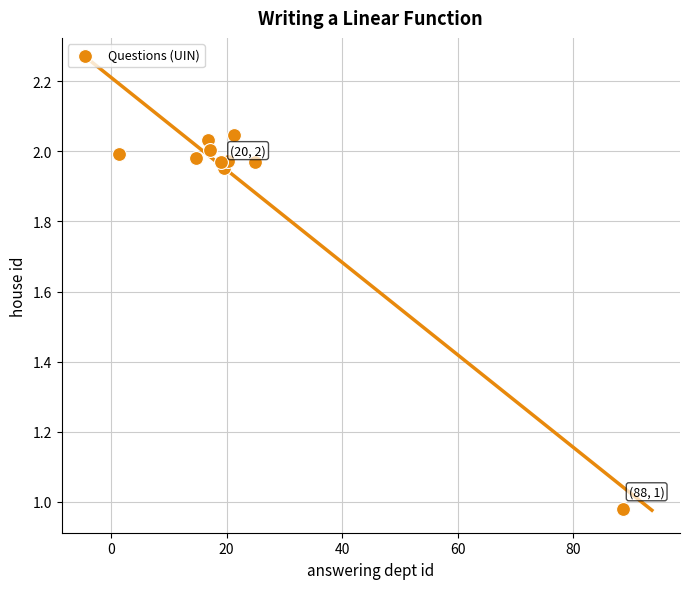

What is the average X value?

24.4